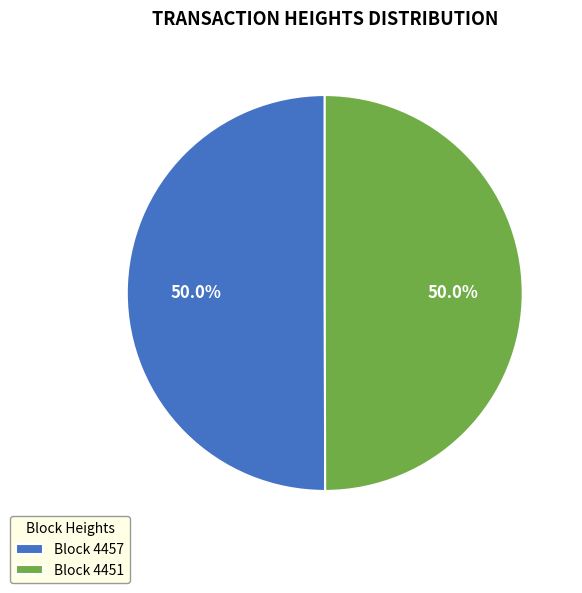

What is the ratio of the value at Block 4451 to the value at Block 4457?

1.0